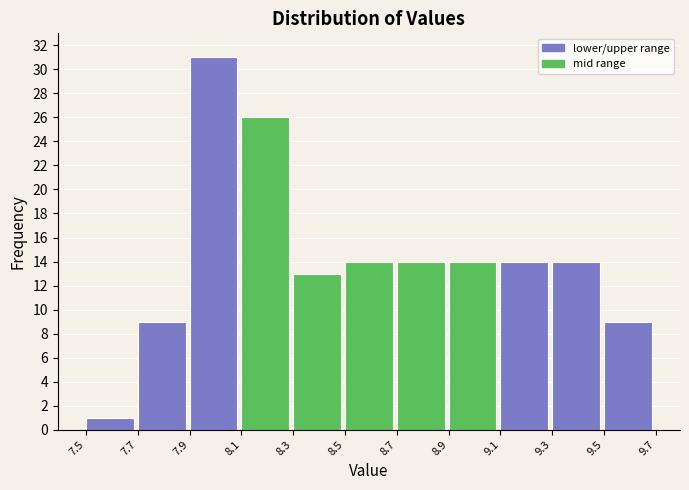

What is the height of the bar covering 9.1 to 9.3 on the x-axis? The values are not printed on the chart, so give them approximately, as read against the axis.

14